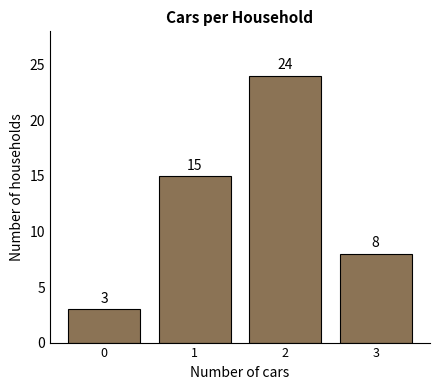

Reading right to left, transcribe all the data shown in this chart.

3=8	2=24	1=15	0=3